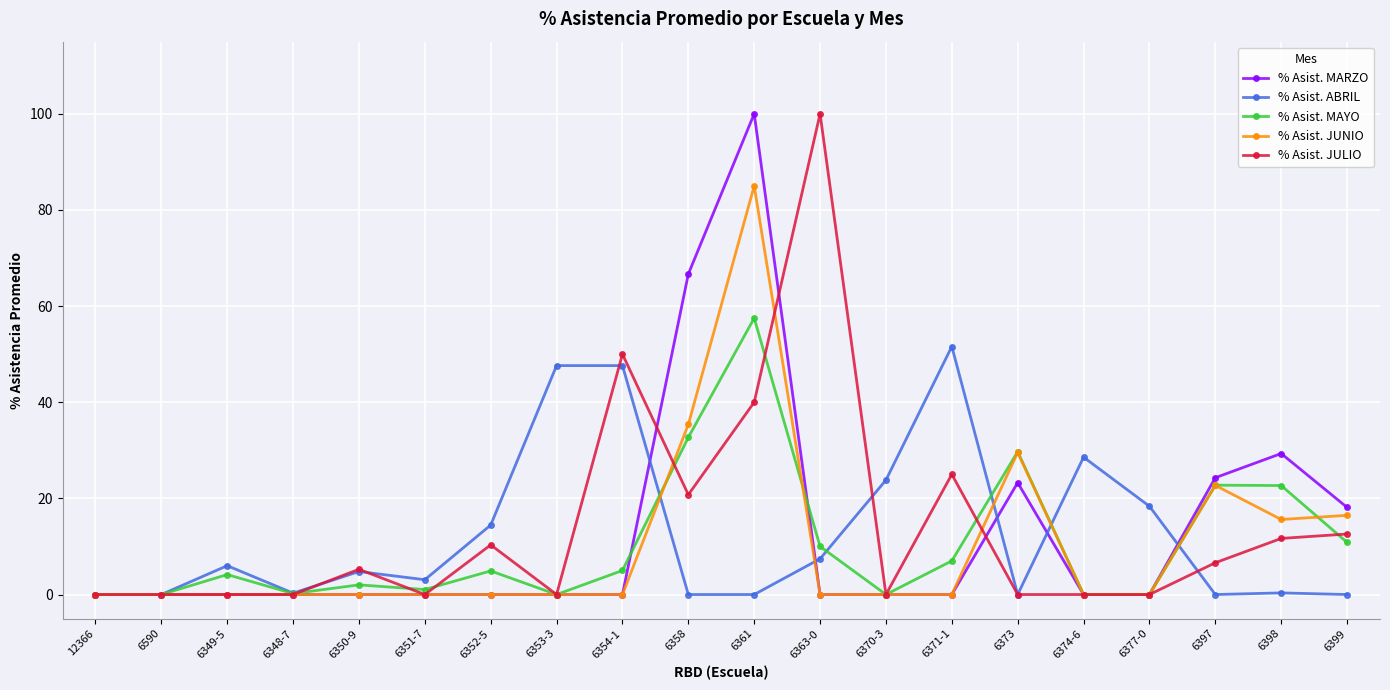

True or false: % Asist. MARZO has more than 0 interior local peaks.

True